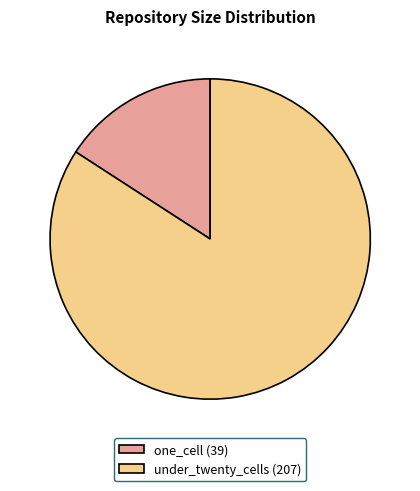

How many segments does this pie chart have?

2